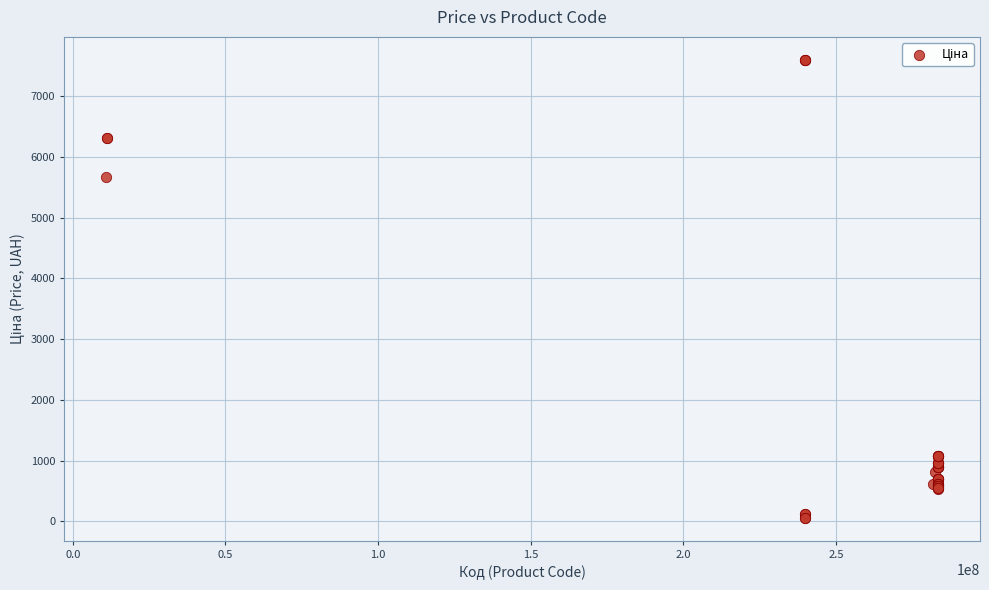

What Y value in the scatter plot is closest to 3826?

5673.8